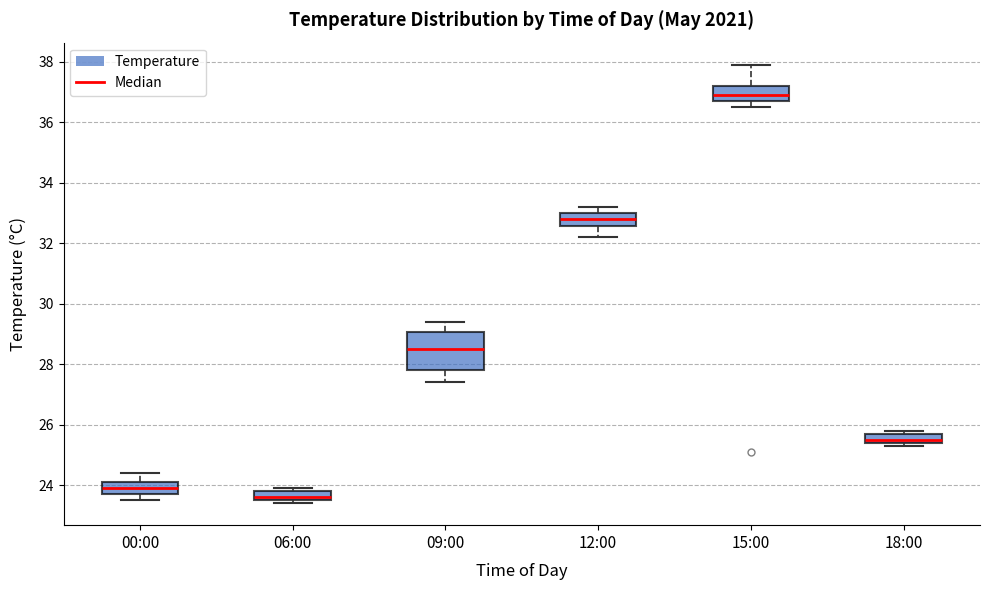

Which box has the lowest median line?

06:00